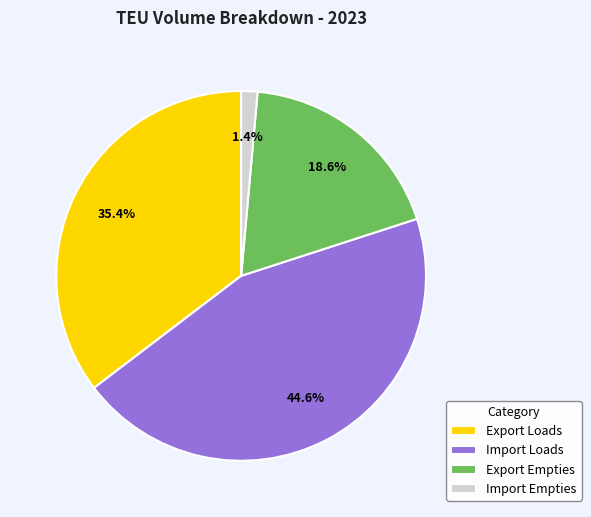

What is the total percentage of Export Loads and Import Empties?

36.8%